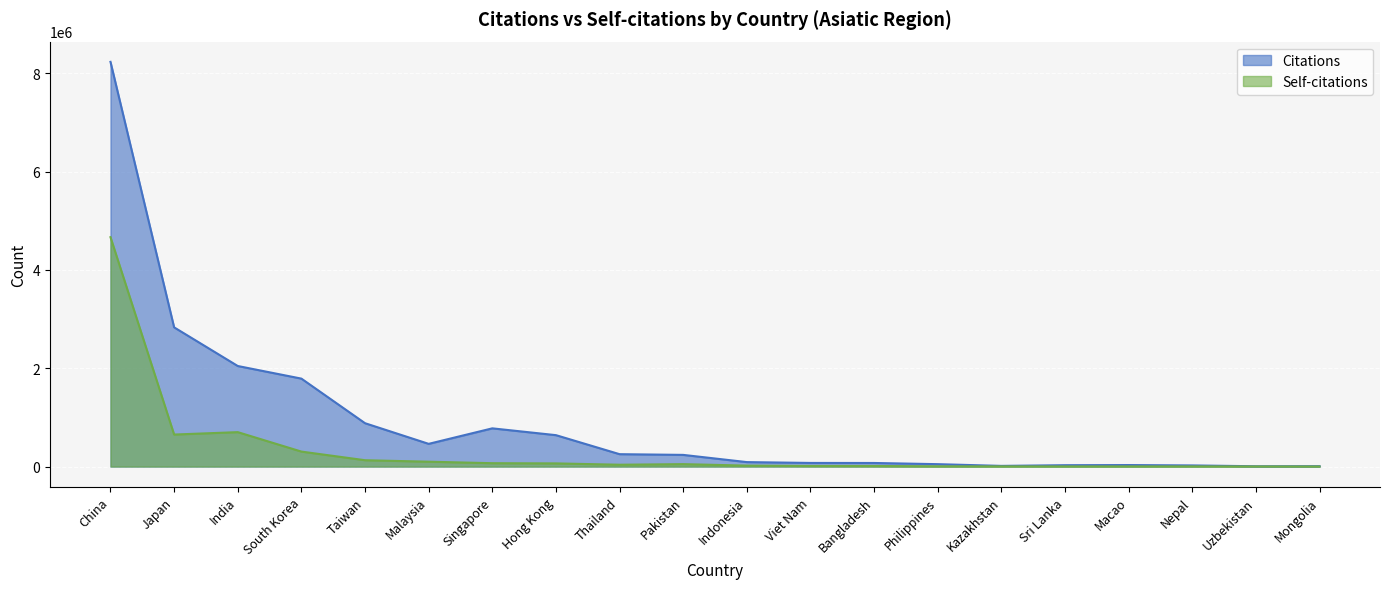

How many data points in Self-citations are less than 37399?

10